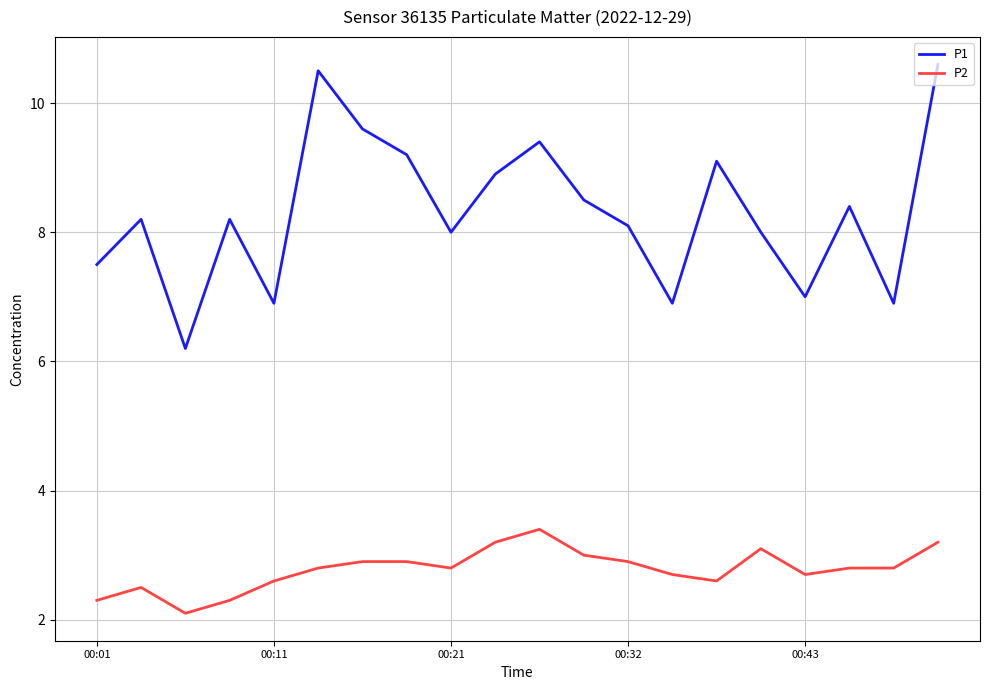

Which series has the widest spread of values?

P1